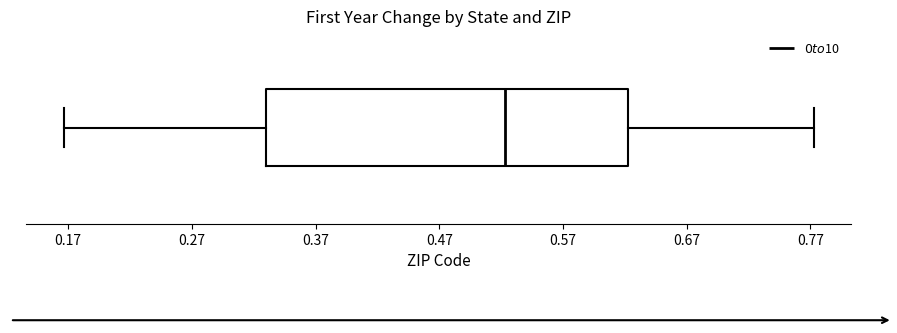

Read this box plot against the x-axis: the position of the median line, the range covered by the box, and the ends of both whiskers. The values are not printed on the chart, so give them approximately, as read against the axis.

median 0.52, box 0.33 to 0.62, whiskers 0.17 to 0.77